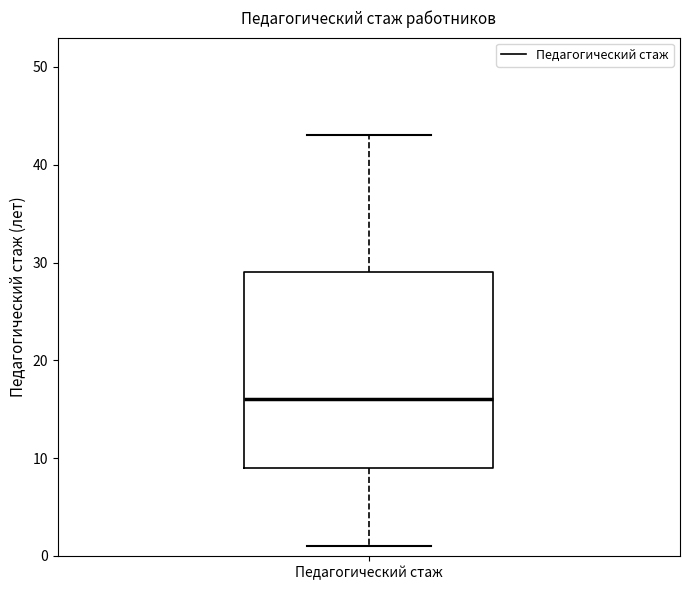

Transcribe this box plot: give where the median line is, the range the box spans, and where the two whiskers end, as read against the y-axis. The values are not printed on the chart, so give them approximately, as read against the axis.

median 16, box 9 to 29, whiskers 1 to 43